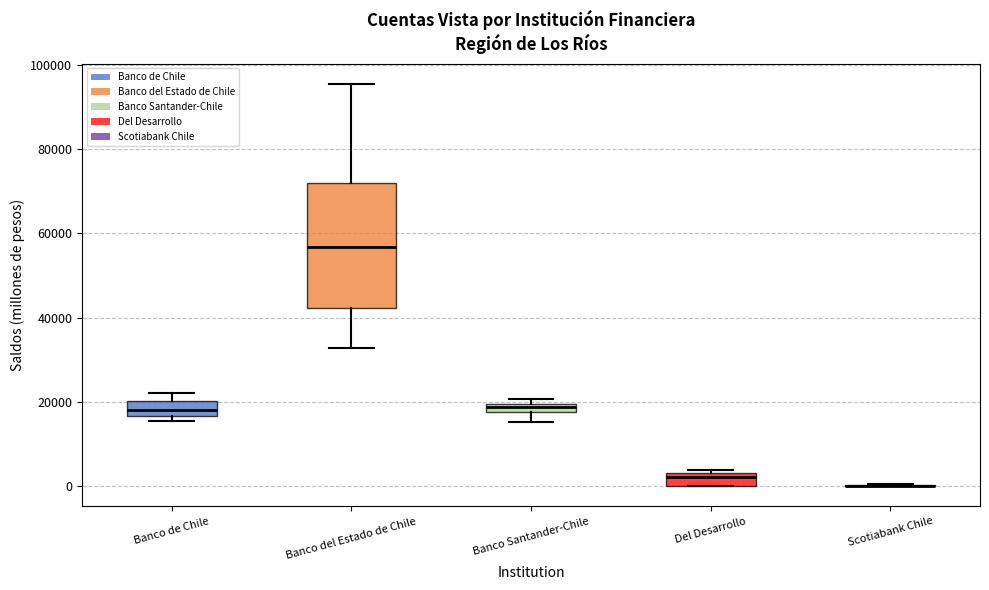

Comparing the boxes themselves (not the whiskers), which one is the tallest?

Banco del Estado de Chile